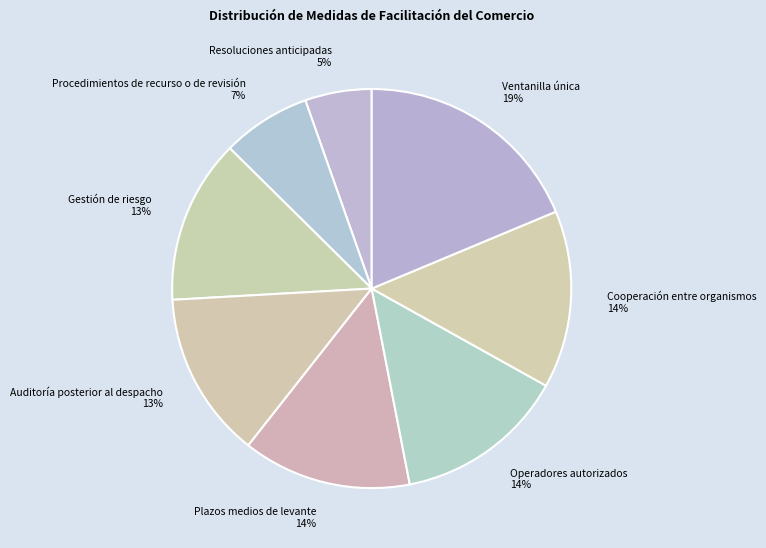

Is it true that Operadores autorizados is 14% of the pie?

True